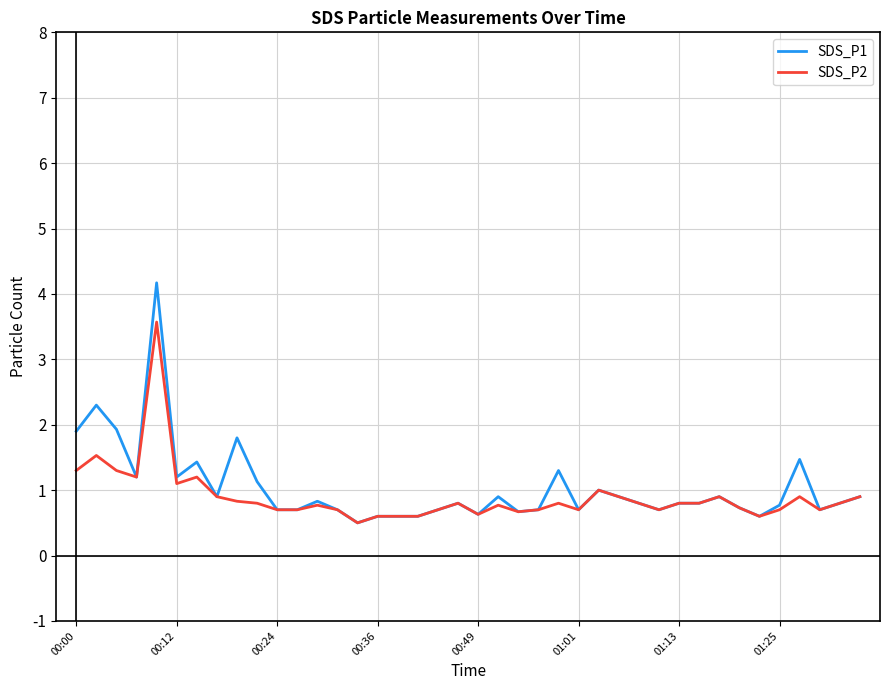

Which series has the largest range (max minus min)?

SDS_P1